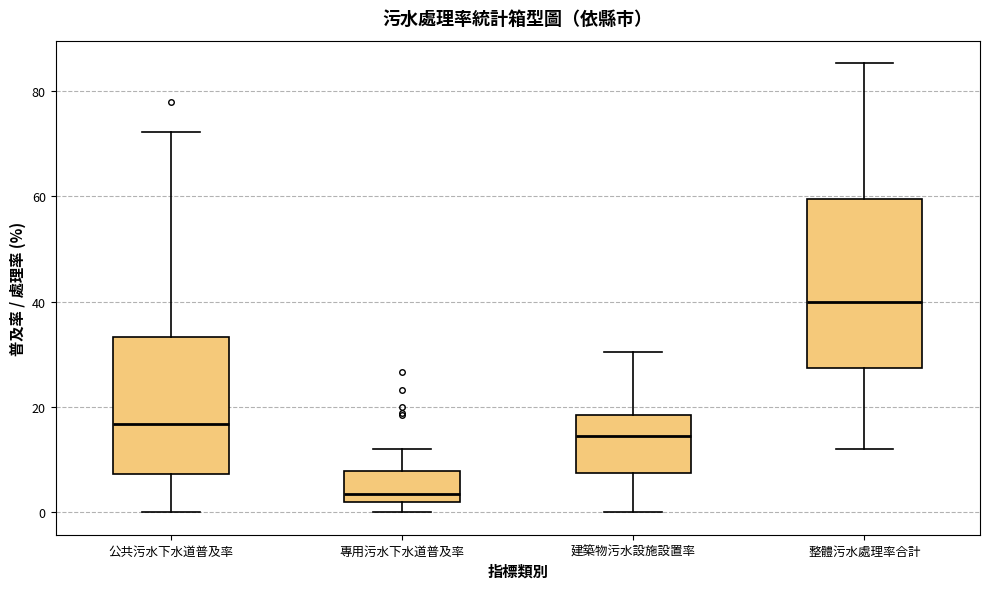

Reading left to right, transcribe this box plot: for each box, give where its median line is, the range the box spans, and where its two whiskers end, as read against the y-axis. The values are not printed on the chart, so give them approximately, as read against the axis.

公共污水下水道普及率: median 16, box 8 to 34, whiskers 0 to 72
專用污水下水道普及率: median 4, box 2 to 8, whiskers 0 to 12
建築物污水設施設置率: median 14, box 8 to 18, whiskers 0 to 30
整體污水處理率合計: median 40, box 28 to 60, whiskers 12 to 86